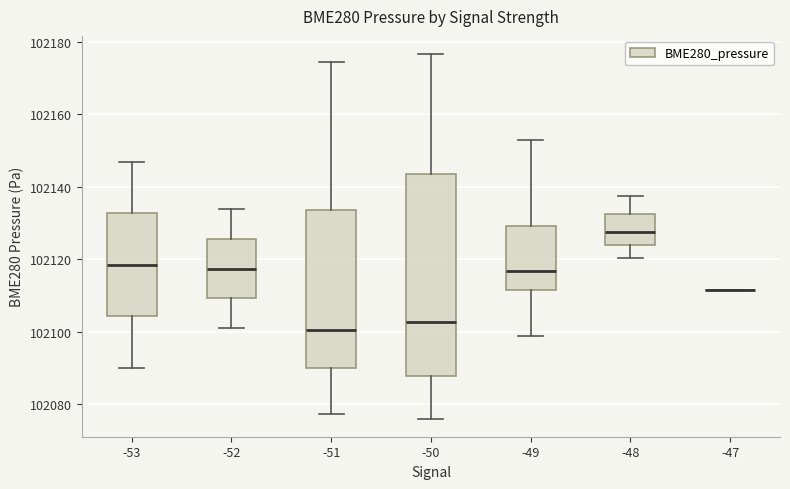

Reading left to right, transcribe this box plot: for each box, give where its median line is, the range the box spans, and where its two whiskers end, as read against the y-axis. The values are not printed on the chart, so give them approximately, as read against the axis.

-53: median 102118, box 102104 to 102132, whiskers 102090 to 102146
-52: median 102118, box 102110 to 102126, whiskers 102100 to 102134
-51: median 102100, box 102090 to 102134, whiskers 102078 to 102174
-50: median 102102, box 102088 to 102144, whiskers 102076 to 102176
-49: median 102116, box 102112 to 102130, whiskers 102098 to 102154
-48: median 102128, box 102124 to 102132, whiskers 102120 to 102138
-47: box collapsed to a line at 102112, whiskers 102112 to 102112